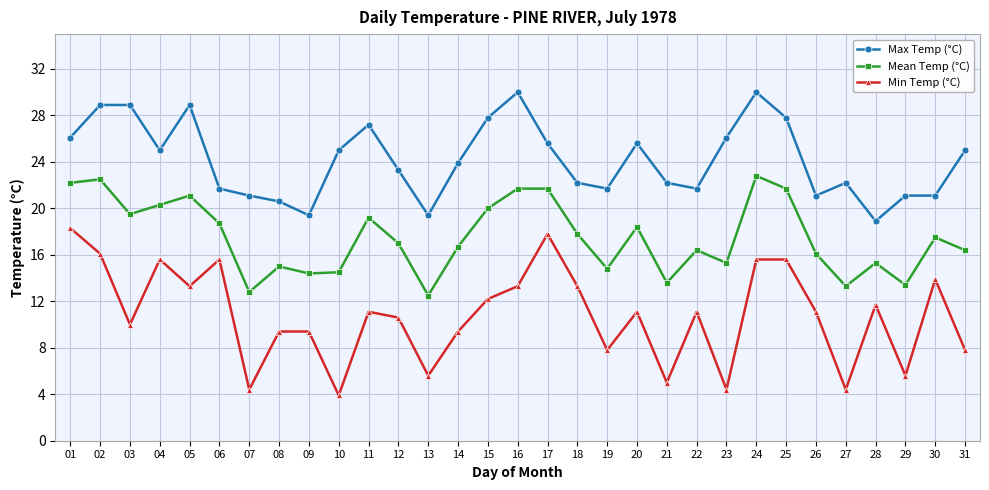

At which label does Min Temp (°C) reach its peak?

01